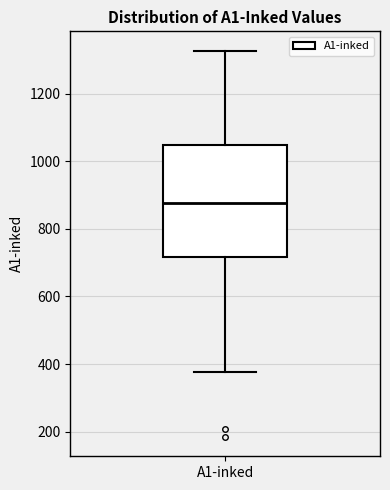

Read this box plot against the y-axis: the position of the median line, the range covered by the box, and the ends of both whiskers. The values are not printed on the chart, so give them approximately, as read against the axis.

median 880, box 720 to 1040, whiskers 380 to 1320